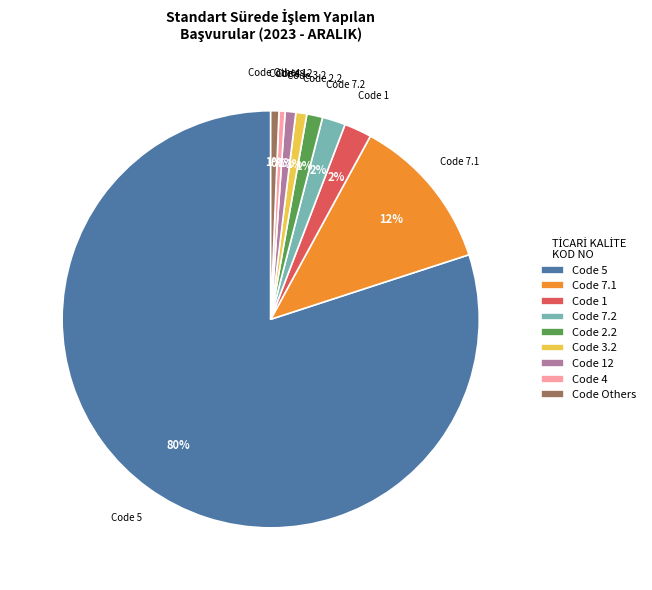

Is the sum of Code 1 and Code 5 greater than half?

Yes